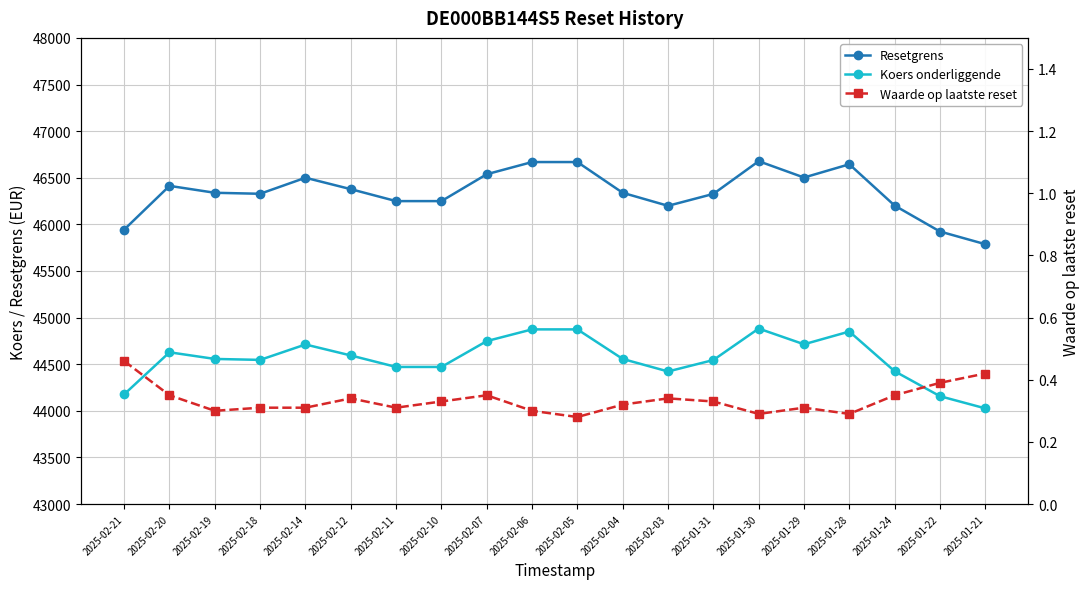

The value of Waarde op laatste reset at 2025-02-06 is 0.3. True or false?

True